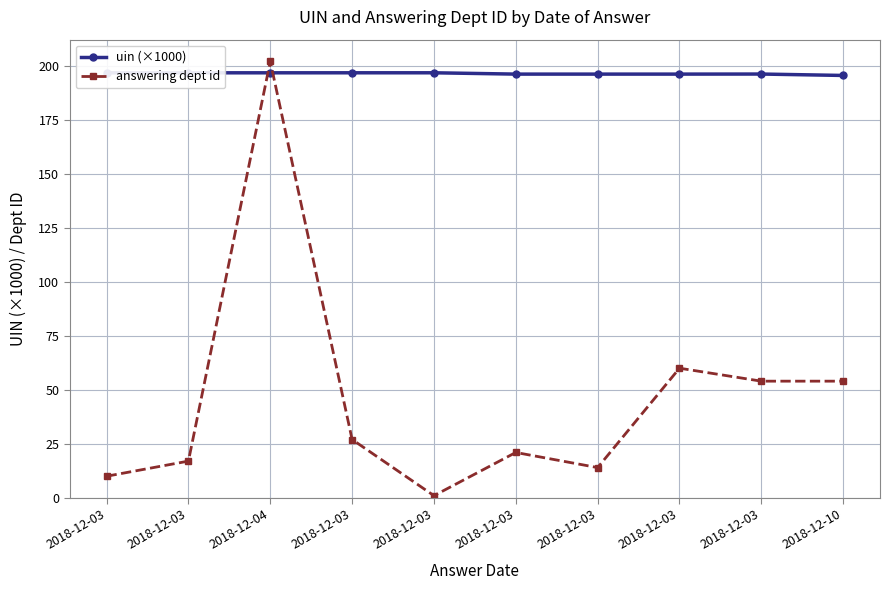

Is the value of uin (×1000) at 2018-12-10 greater than the value of answering dept id at 2018-12-03?

Yes